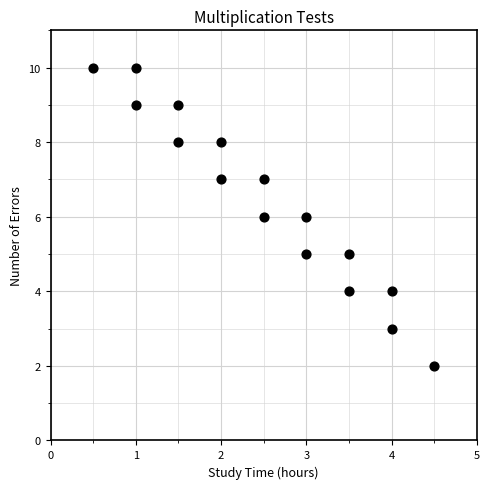

What is the range of Y values (max minus min)?

8